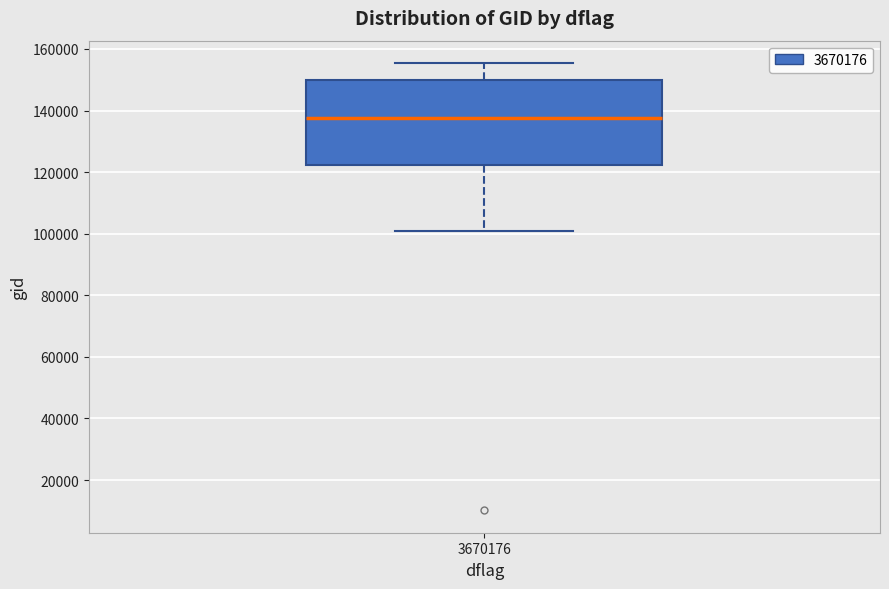

Where does the upper whisker of the box at x = 3670176 end on the y-axis? The values are not printed on the chart, so give them approximately, as read against the axis.

156000